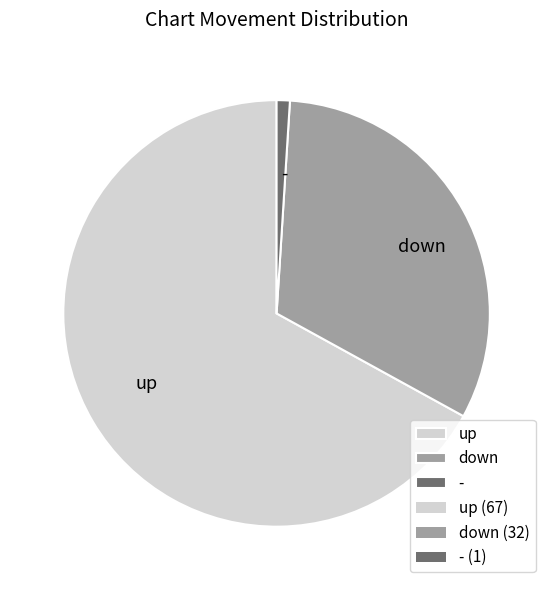

Rank the categories by value from highest to lowest.

up, down, -